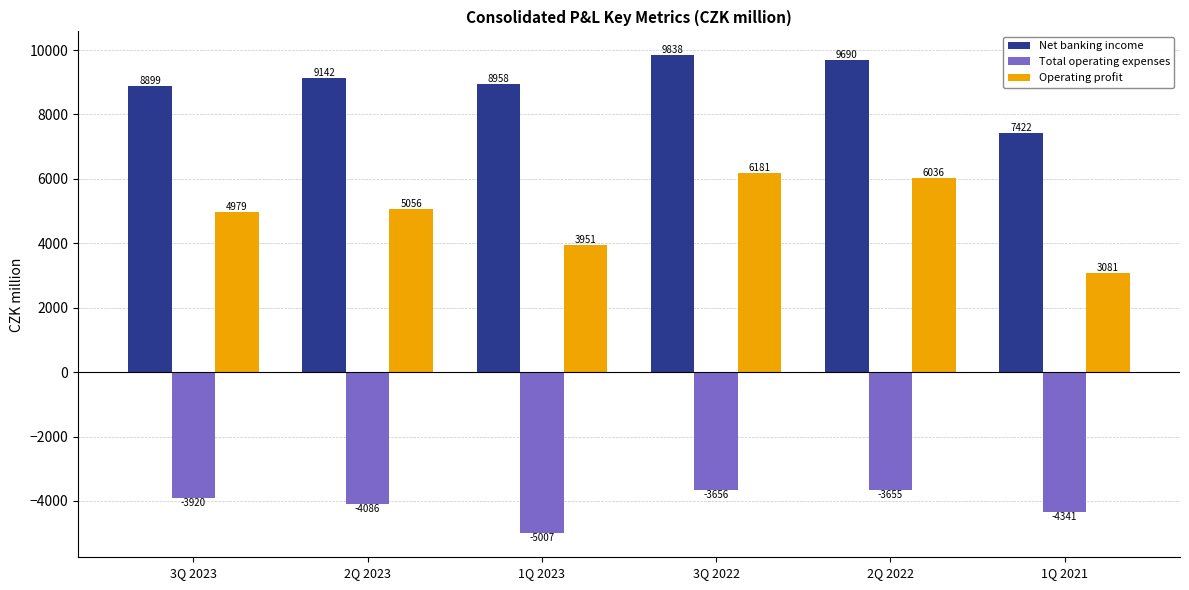

Between 3Q 2023 and 2Q 2022, which series saw the biggest shift?

Operating profit